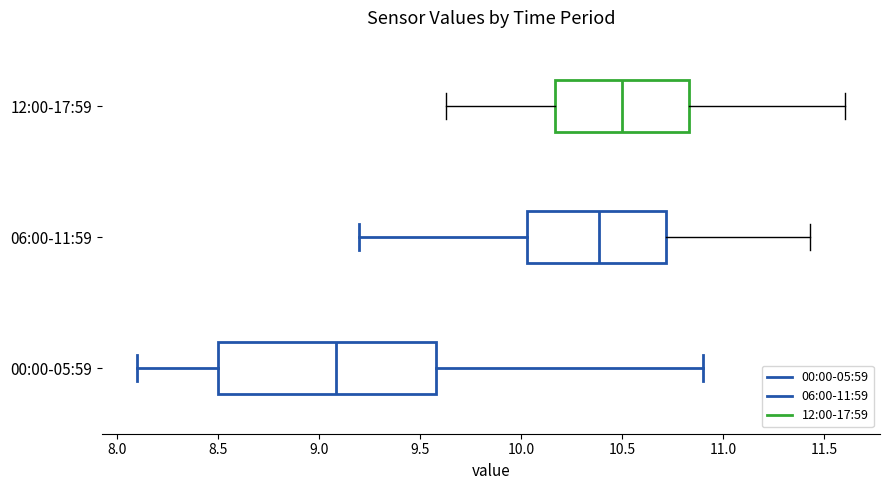

Where does the right whisker of the box for 00:00-05:59 end on the x-axis? The values are not printed on the chart, so give them approximately, as read against the axis.

10.90